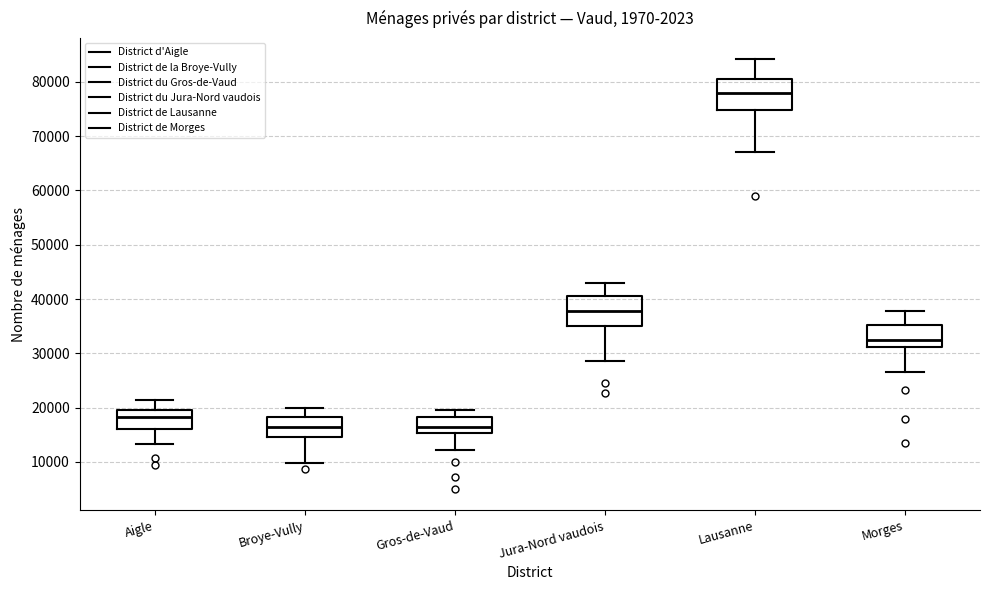

Reading left to right, read every box against the y-axis: the position of its median line, the range the box covers, and the ends of its whiskers. The values are not printed on the chart, so give them approximately, as read against the axis.

Aigle: median 18000, box 16000 to 20000, whiskers 13000 to 21000
Broye-Vully: median 16000, box 15000 to 18000, whiskers 10000 to 20000
Gros-de-Vaud: median 17000, box 15000 to 18000, whiskers 12000 to 20000
Jura-Nord vaudois: median 38000, box 35000 to 40000, whiskers 29000 to 43000
Lausanne: median 78000, box 75000 to 81000, whiskers 67000 to 84000
Morges: median 32000, box 31000 to 35000, whiskers 27000 to 38000